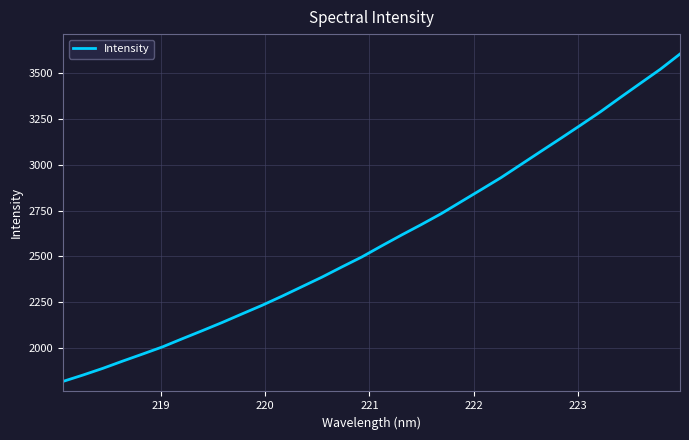

True or false: there are more than 0 points higher than both neighbors.

False